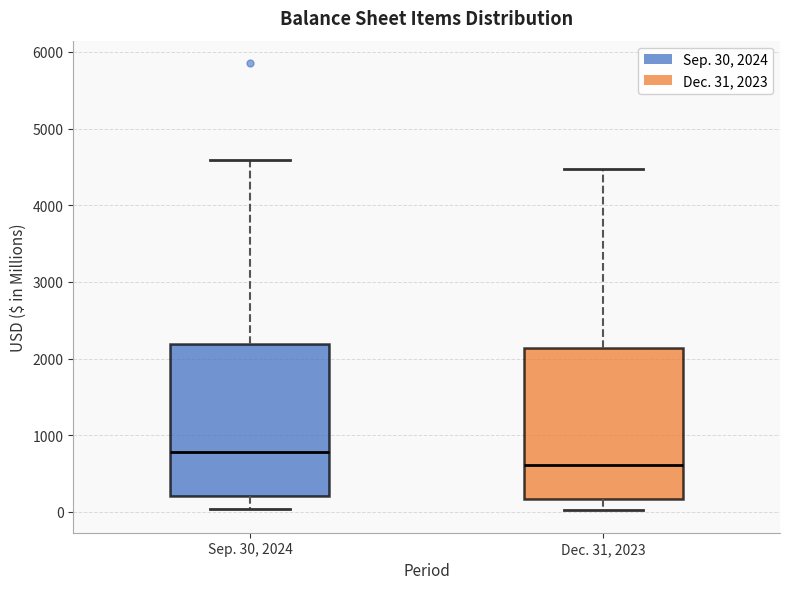

Where does the lower whisker of the box for Sep. 30, 2024 end on the y-axis? The values are not printed on the chart, so give them approximately, as read against the axis.

0